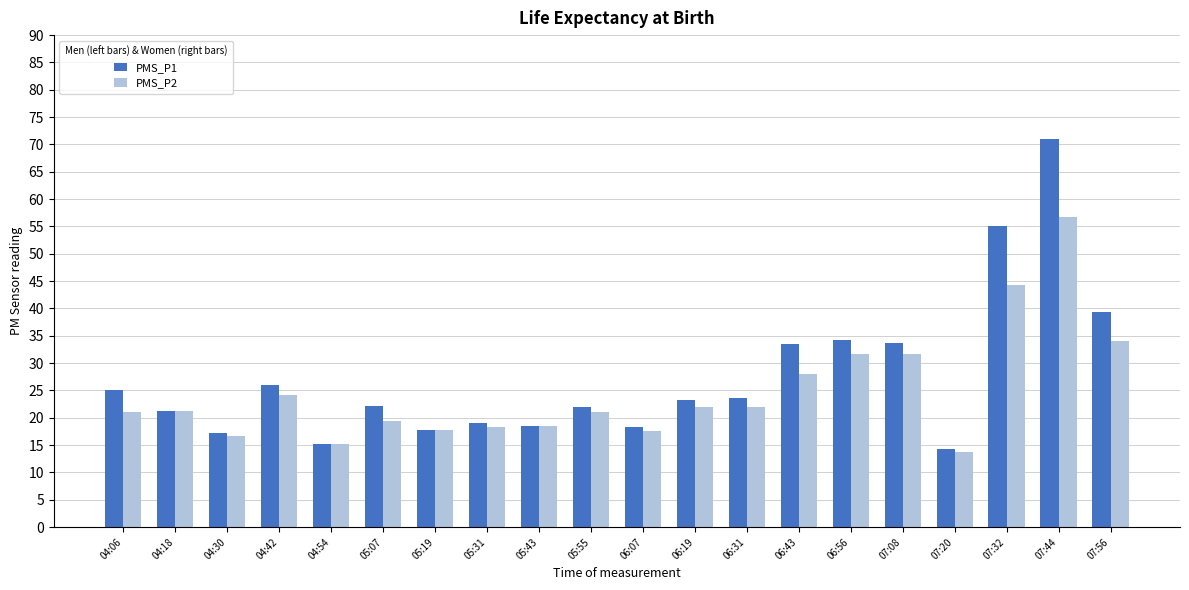

At which category is the sum across all series the highest?

07:44